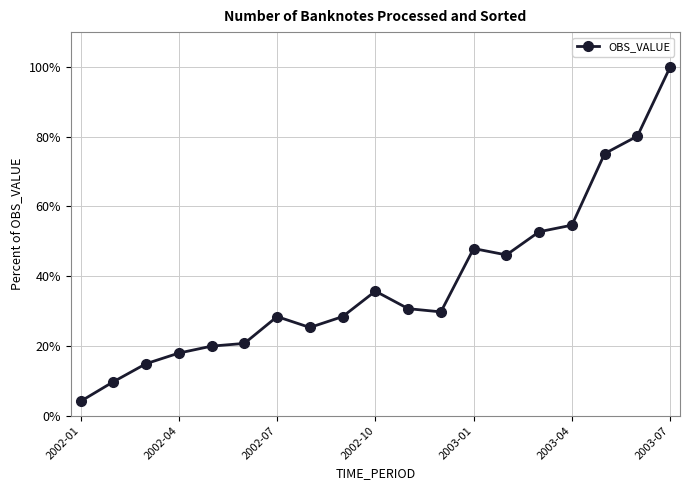

What is the value of the 5th point from the left?

19.9